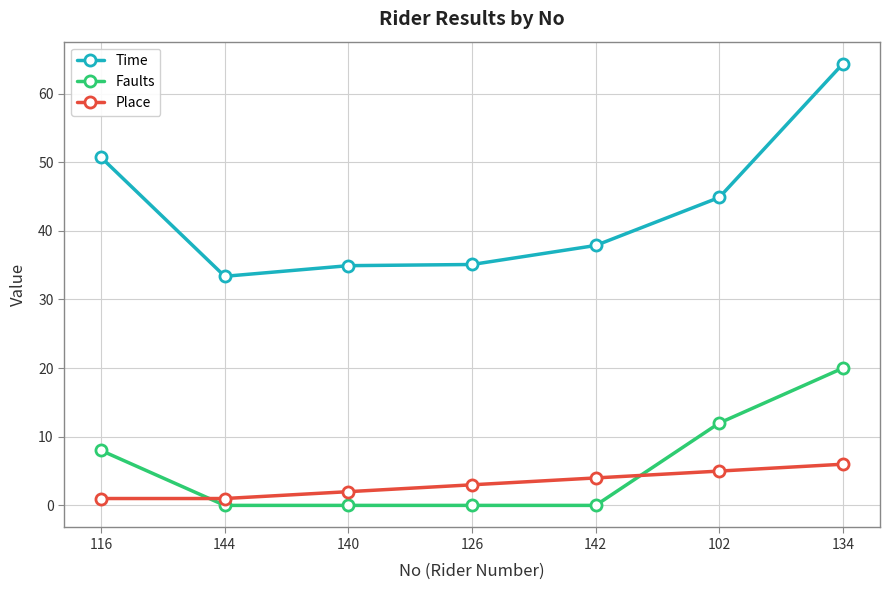

What is the label of the 4th point from the left?

126